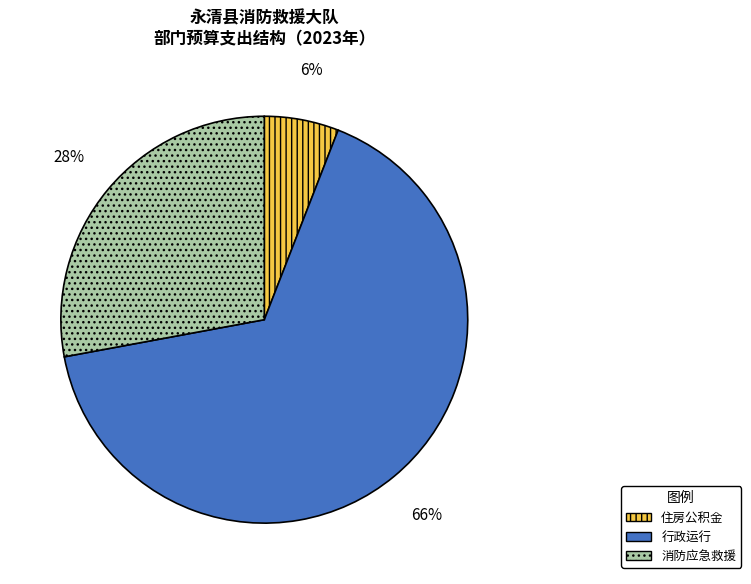

Does 行政运行 account for over 50% of the chart?

Yes